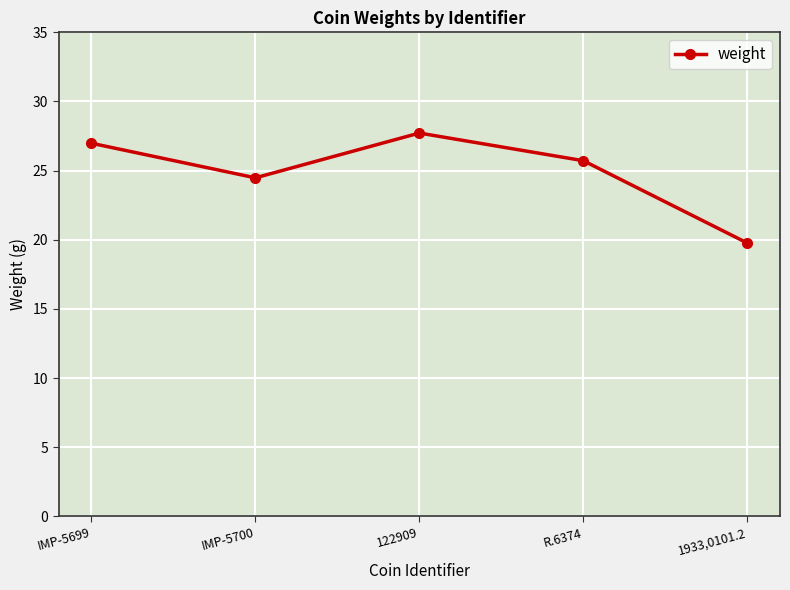

Reading right to left, extract all data points from this chart.

19.8	25.7	27.7	24.5	27.0